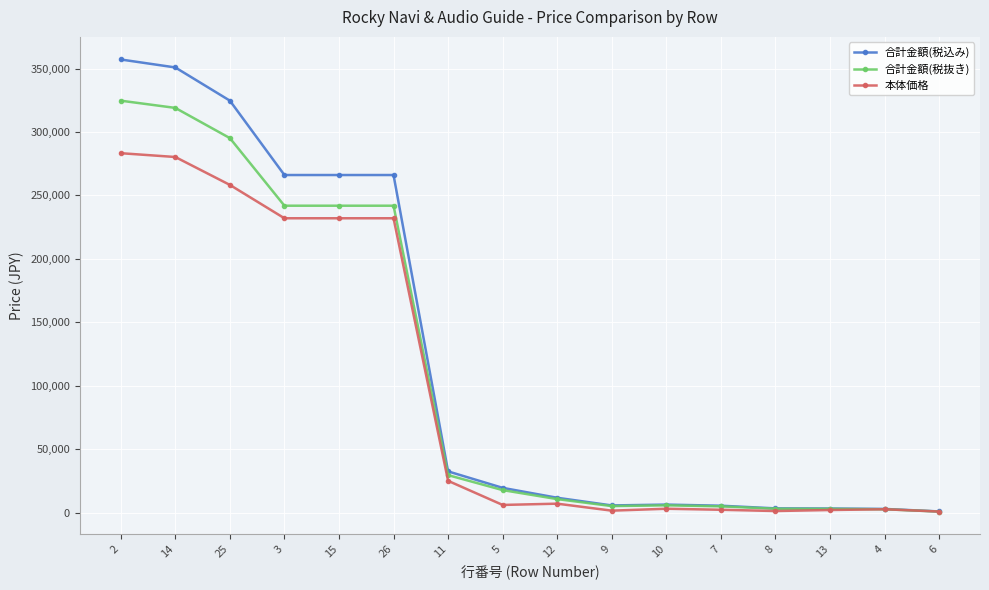

List the series in order of their peak value, highest first.

合計金額(税込み), 合計金額(税抜き), 本体価格